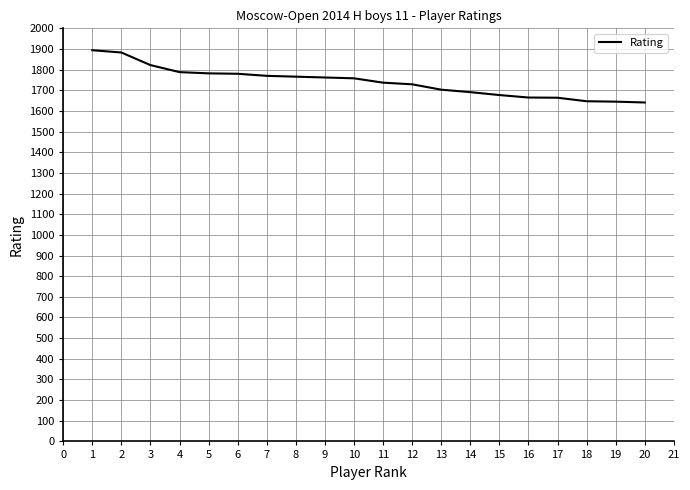

Count the number of categories in the chart.

20